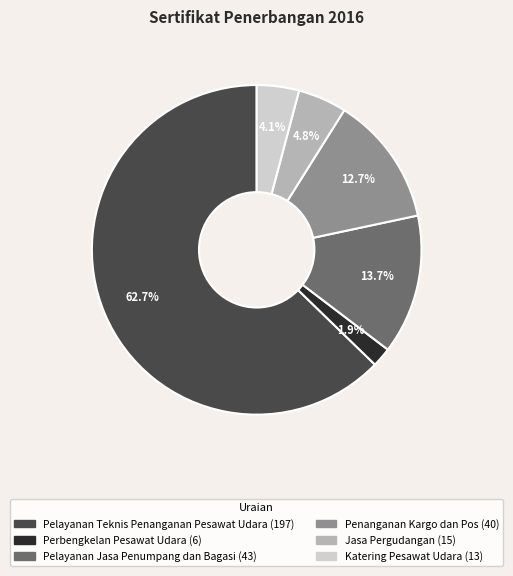

How many segments does this pie chart have?

6